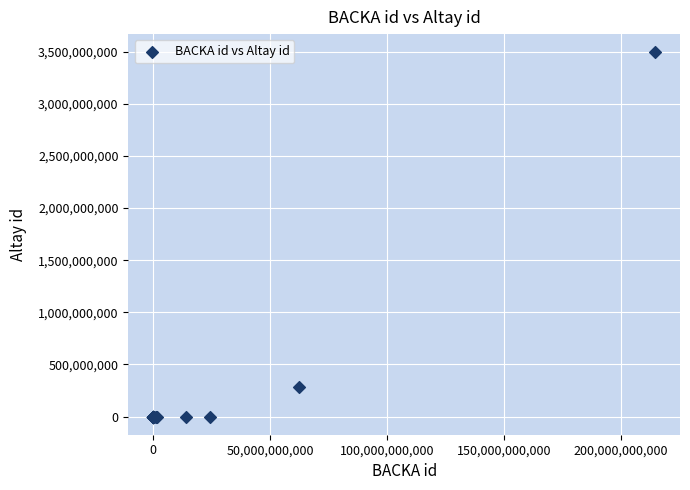

What Y value in the scatter plot is closest to 1746870388?

279215267